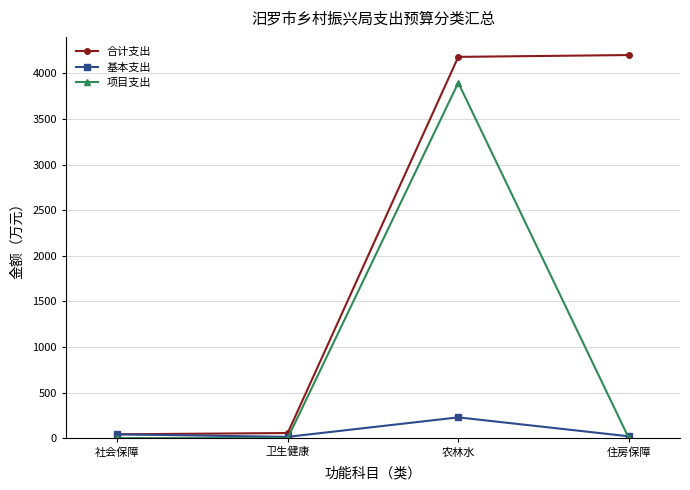

List the series in order of their peak value, highest first.

合计支出, 项目支出, 基本支出